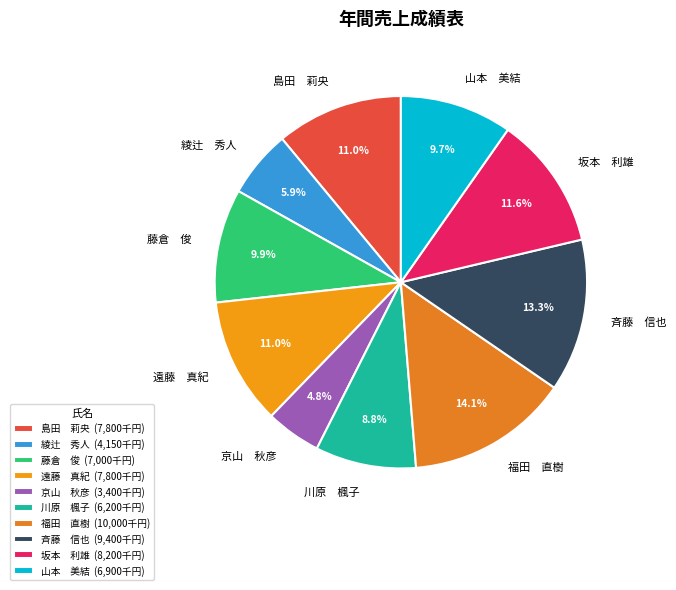

Do 島田 莉央 and 福田 直樹 together represent more than half of the pie?

No